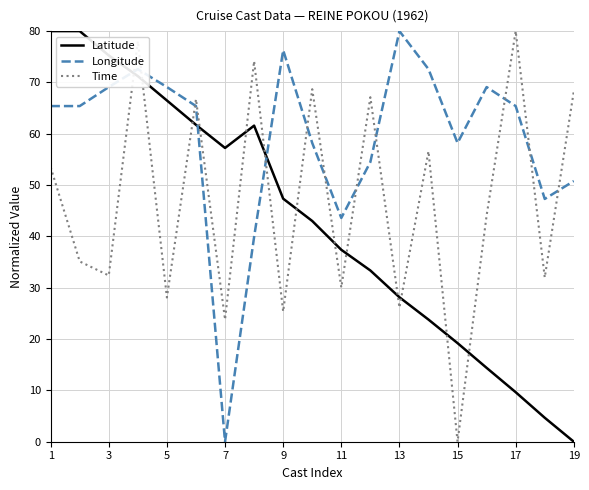

True or false: Longitude and Latitude cross at least once.

True